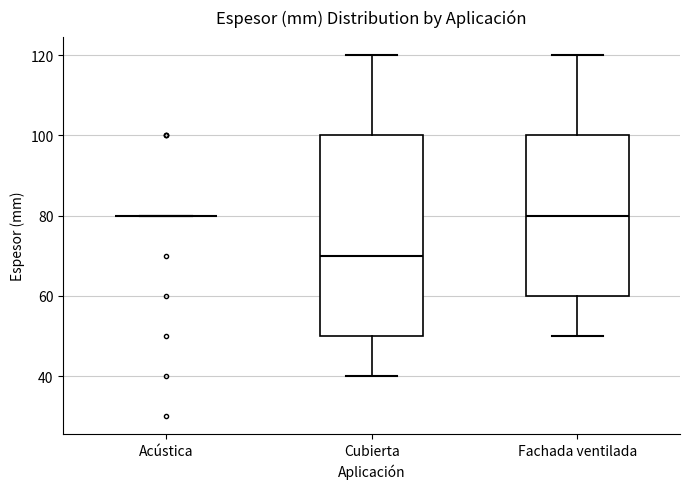

Reading left to right, transcribe this box plot: for each box, give where its median line is, the range the box spans, and where its two whiskers end, as read against the y-axis. The values are not printed on the chart, so give them approximately, as read against the axis.

Acústica: box collapsed to a line at 80, whiskers 80 to 80
Cubierta: median 70, box 50 to 100, whiskers 40 to 120
Fachada ventilada: median 80, box 60 to 100, whiskers 50 to 120